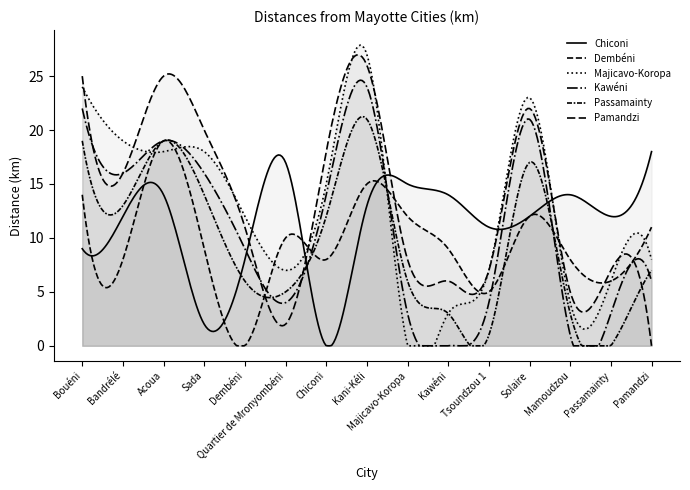

Reading right to left, what are all the values shown in this chart?

Chiconi: Pamandzi=18	Passamainty=12	Mamoudzou=14	Solaire=12	Tsoundzou 1=11	Kawéni=14	Majicavo-Koropa=15	Kani-Kéli=13	Chiconi=0	Quartier de Mronyombéni=17	Dembéni=8	Sada=2	Acoua=14	Bandrélé=12	Bouéni=9
Dembéni: Pamandzi=11	Passamainty=6	Mamoudzou=8	Solaire=12	Tsoundzou 1=5	Kawéni=9	Majicavo-Koropa=12	Kani-Kéli=15	Chiconi=8	Quartier de Mronyombéni=10	Dembéni=0	Sada=9	Acoua=19	Bandrélé=8	Bouéni=14
Majicavo-Koropa: Pamandzi=8	Passamainty=6	Mamoudzou=4	Solaire=23	Tsoundzou 1=7	Kawéni=3	Majicavo-Koropa=0	Kani-Kéli=27	Chiconi=15	Quartier de Mronyombéni=7	Dembéni=12	Sada=18	Acoua=18	Bandrélé=19	Bouéni=24
Kawéni: Pamandzi=6	Passamainty=3	Mamoudzou=1	Solaire=21	Tsoundzou 1=4	Kawéni=0	Majicavo-Koropa=3	Kani-Kéli=24	Chiconi=14	Quartier de Mronyombéni=4	Dembéni=9	Sada=16	Acoua=19	Bandrélé=16	Bouéni=22
Passamainty: Pamandzi=7	Passamainty=0	Mamoudzou=3	Solaire=17	Tsoundzou 1=1	Kawéni=3	Majicavo-Koropa=6	Kani-Kéli=21	Chiconi=12	Quartier de Mronyombéni=5	Dembéni=6	Sada=14	Acoua=19	Bandrélé=13	Bouéni=19
Pamandzi: Pamandzi=0	Passamainty=7	Mamoudzou=5	Solaire=22	Tsoundzou 1=7	Kawéni=6	Majicavo-Koropa=8	Kani-Kéli=26	Chiconi=18	Quartier de Mronyombéni=2	Dembéni=11	Sada=20	Acoua=25	Bandrélé=16	Bouéni=25